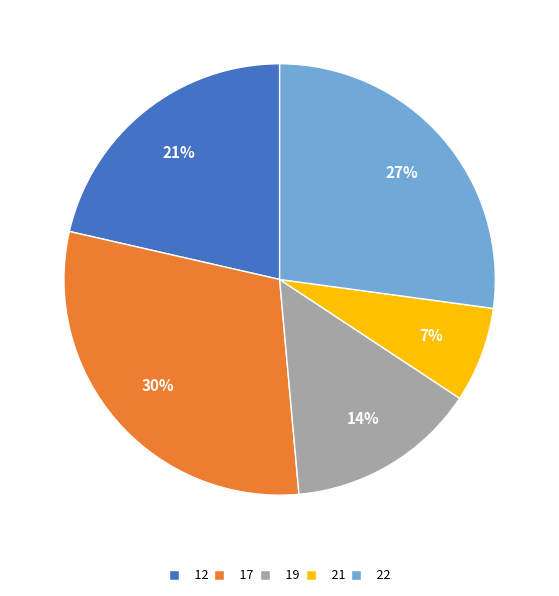

The 12 slice represents 21% of the pie. True or false?

True